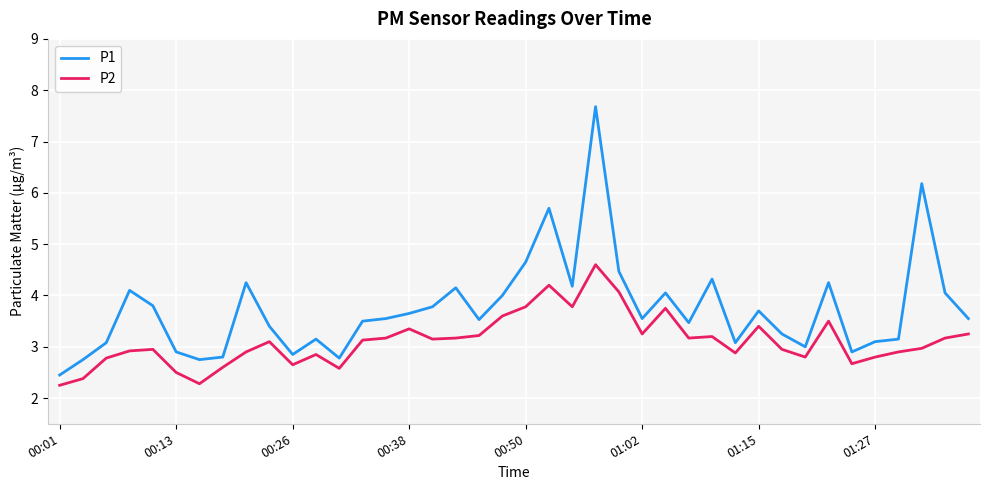

What is the maximum value for P1?

7.7